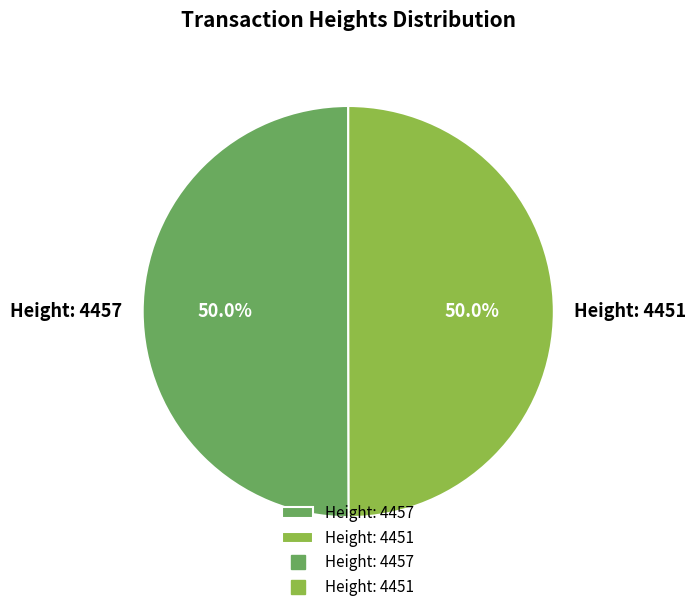

Approximately how many times larger is the value at Height: 4457 compared to Height: 4451?

1.0